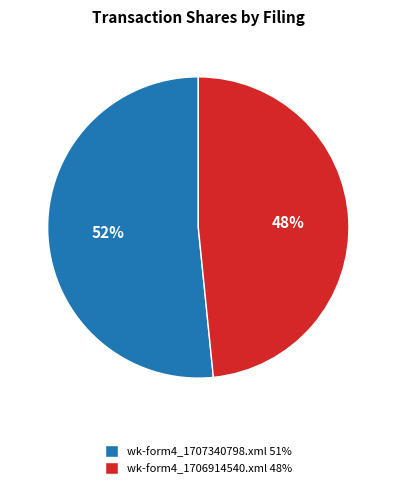

True or false: wk-form4_1707340798.xml accounts for 62% of the total.

False